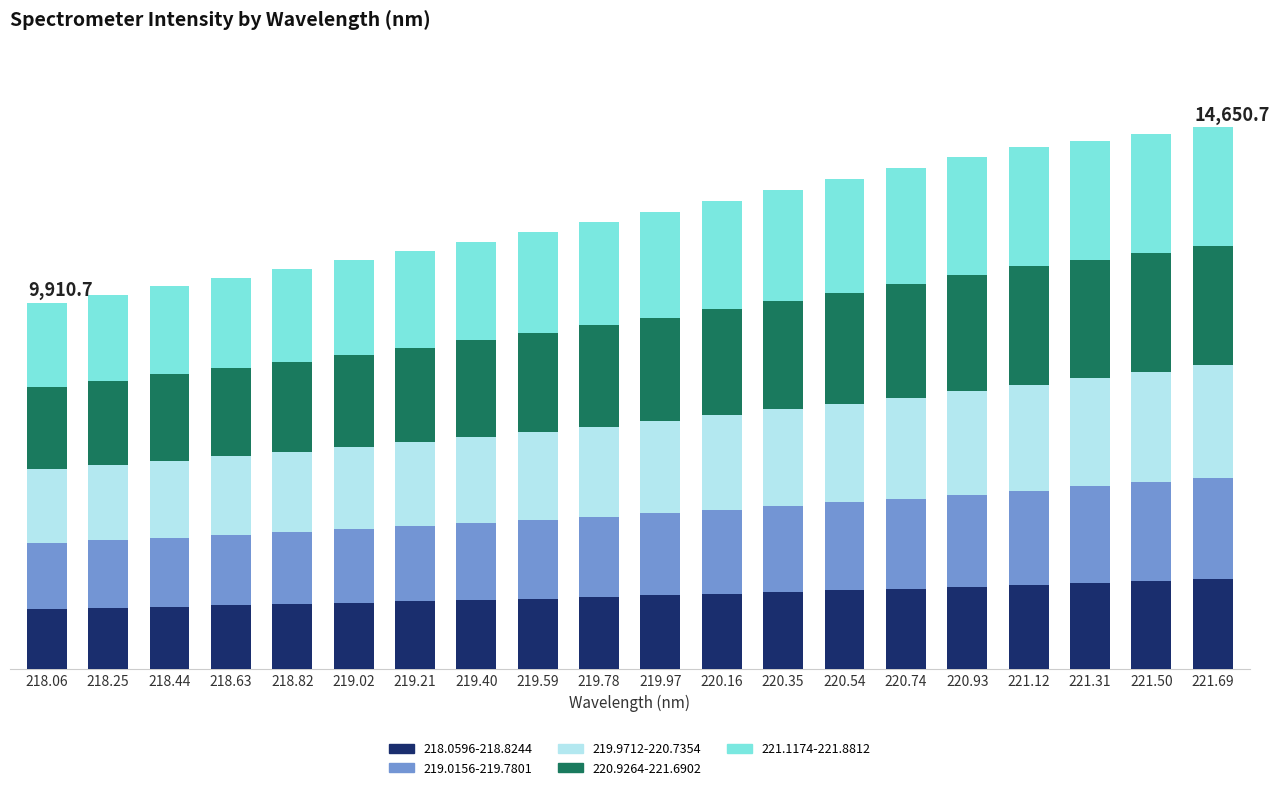

Which series has the largest range (max minus min)?

219.9712-220.7354